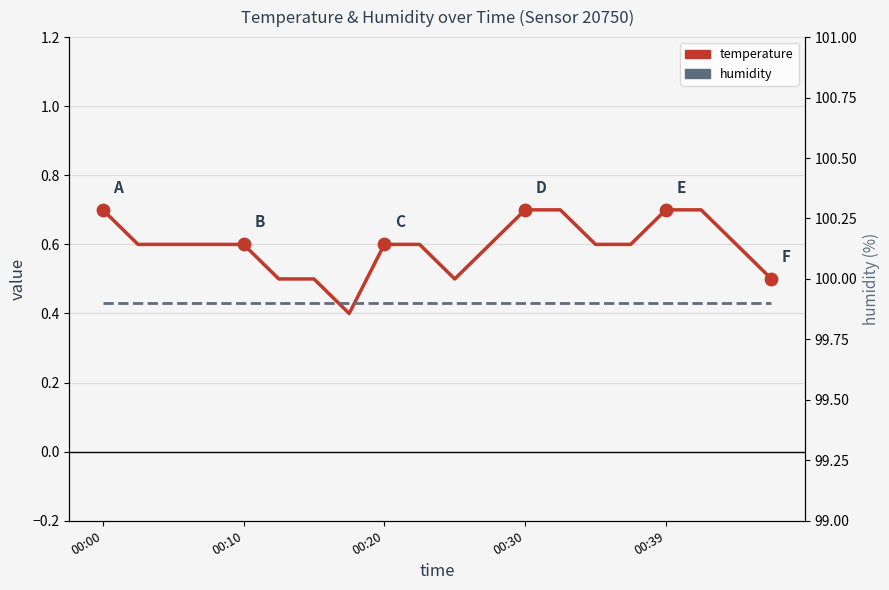

Is the value of temperature at 00:00 greater than the value of humidity at 7?

No